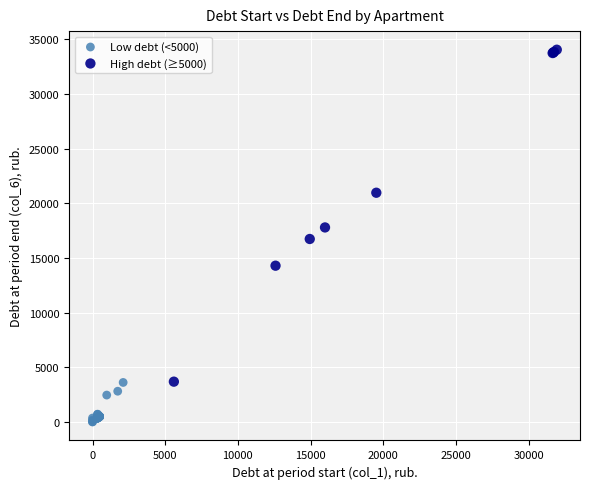

Which series contains the lowest Y value?

Low debt (<5000)